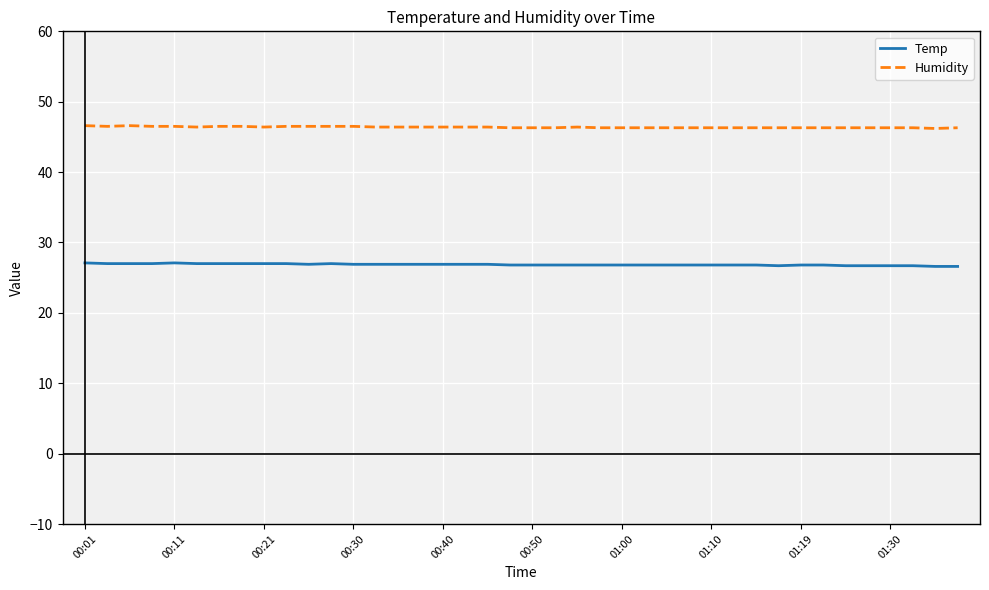

What is the smallest value displayed?

26.6